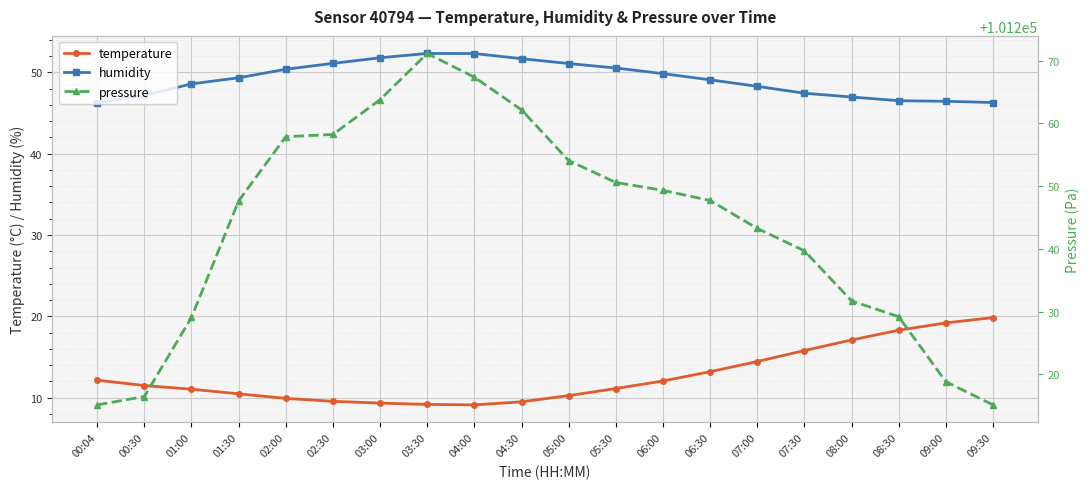

What is the label of the 4th point from the left?

01:30